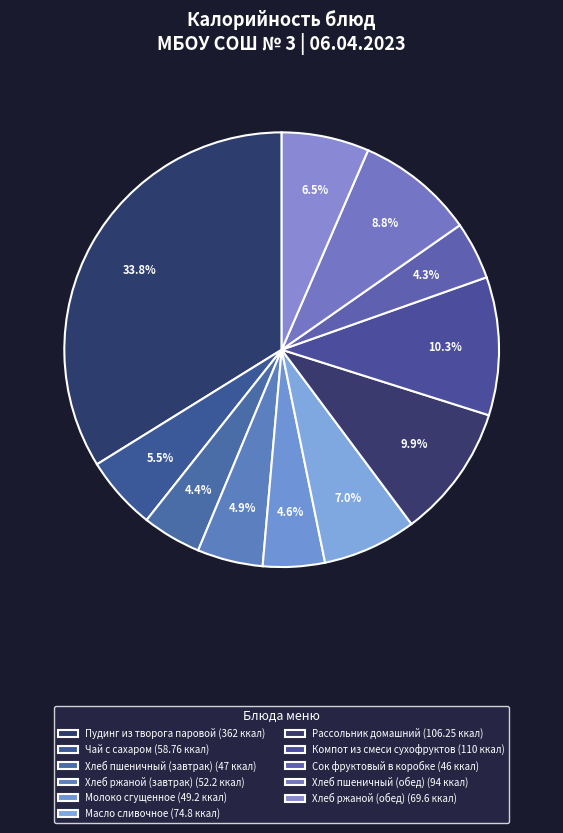

The Чай с сахаром slice represents 19% of the pie. True or false?

False